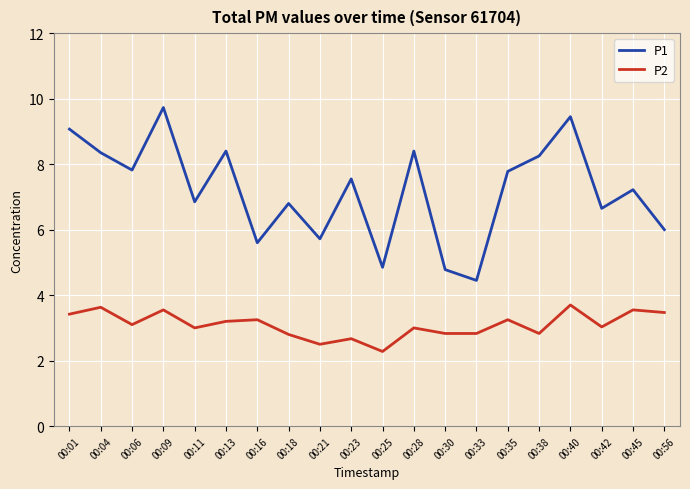

How many distinct data groups are displayed?

2